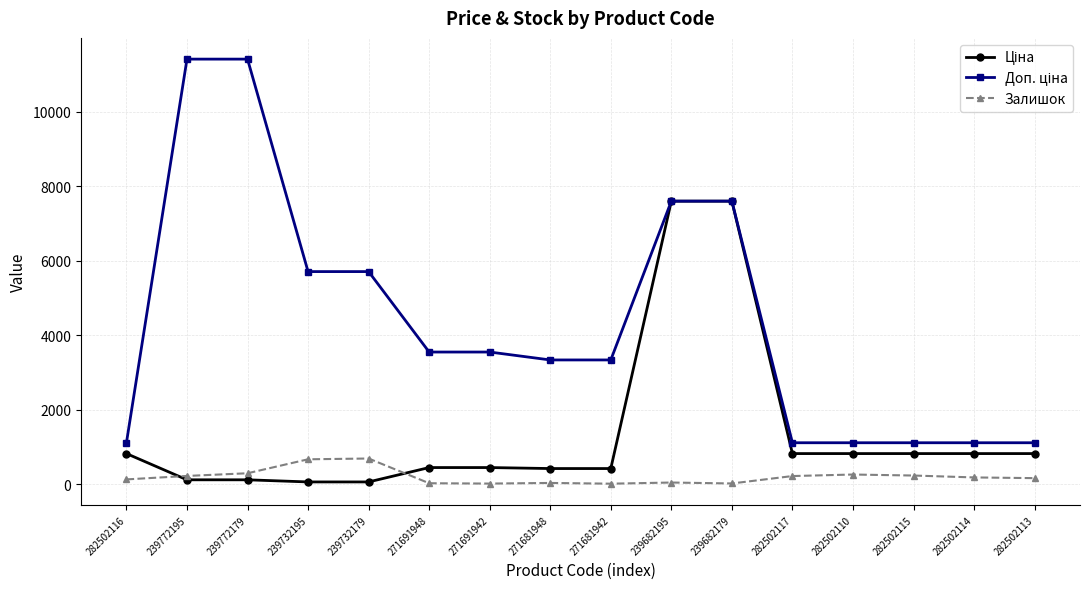

What is the greatest value displayed?

11410.0